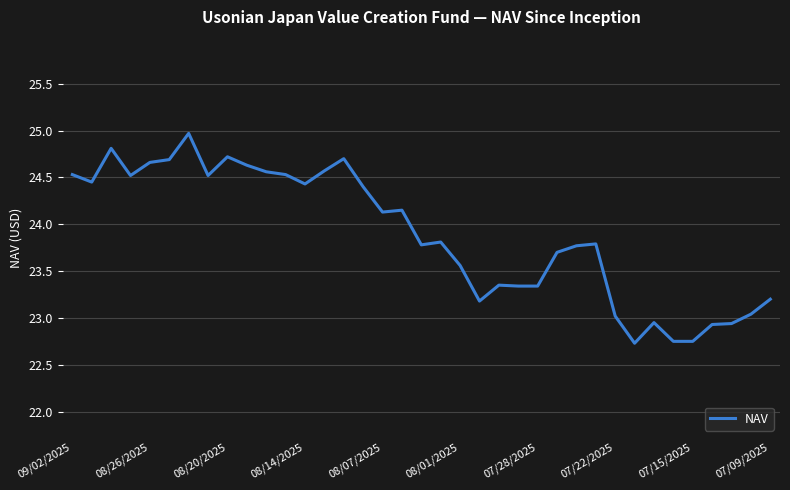

What is the greatest value displayed?

25.0